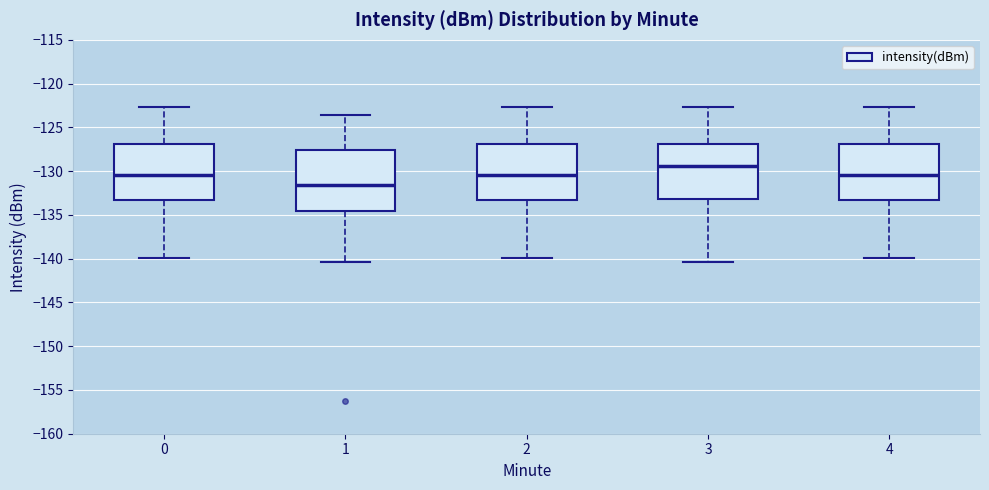

Where is the lower edge of the box at x = 0 on the y-axis? The values are not printed on the chart, so give them approximately, as read against the axis.

-133.5